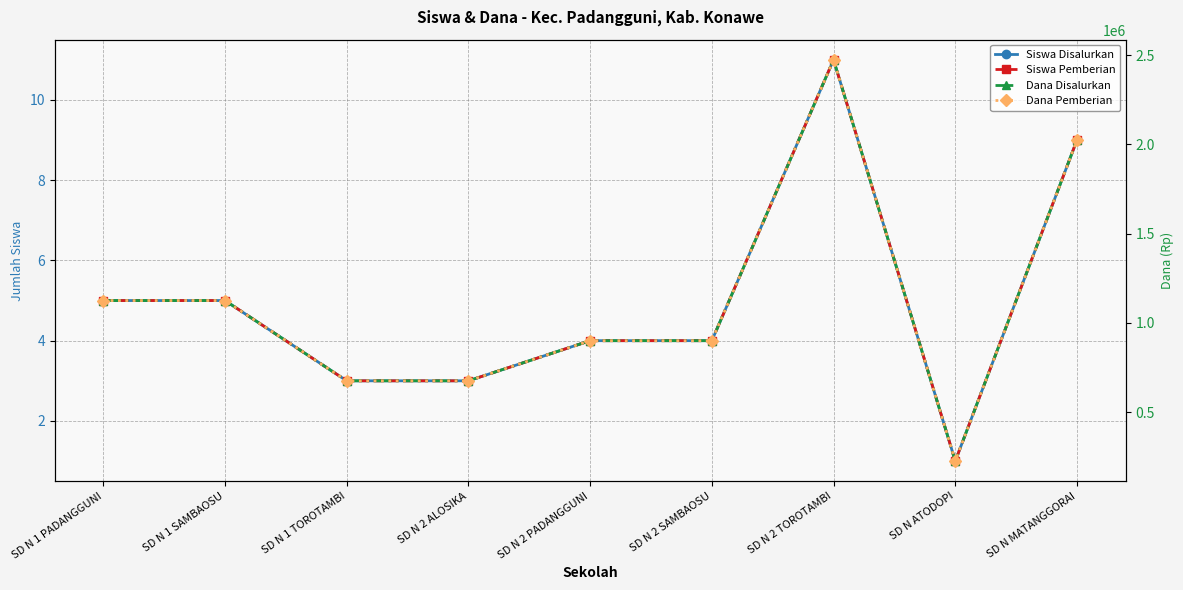

Reading left to right, transcribe all the data shown in this chart.

Siswa Disalurkan: 5	5	3	3	4	4	11	1	9
Siswa Pemberian: 5	5	3	3	4	4	11	1	9
Dana Disalurkan: 1125000	1125000	675000	675000	900000	900000	2475000	225000	2025000
Dana Pemberian: 1125000	1125000	675000	675000	900000	900000	2475000	225000	2025000